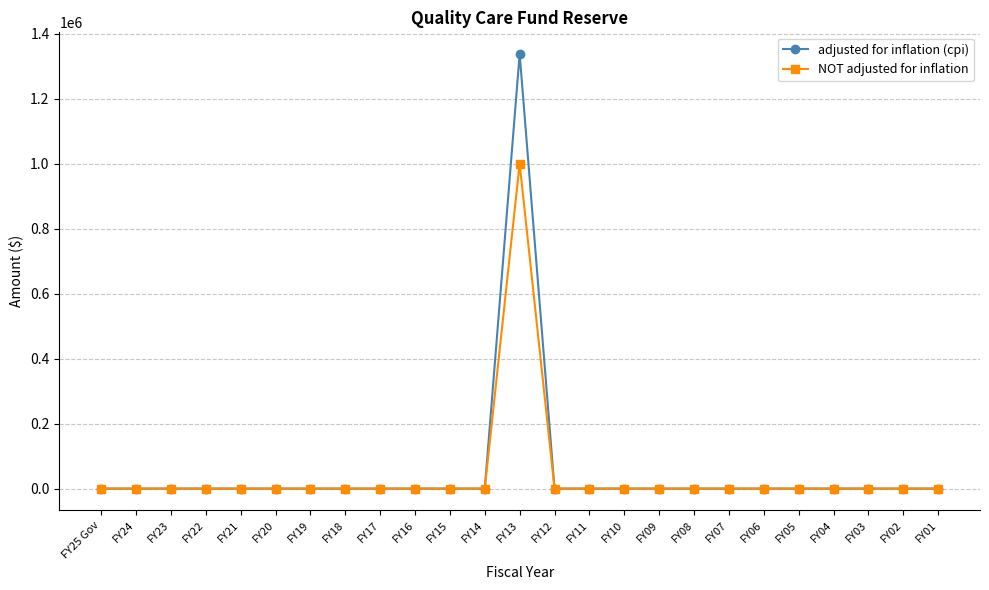

At how many categories does at least one series exceed 1224487?

1